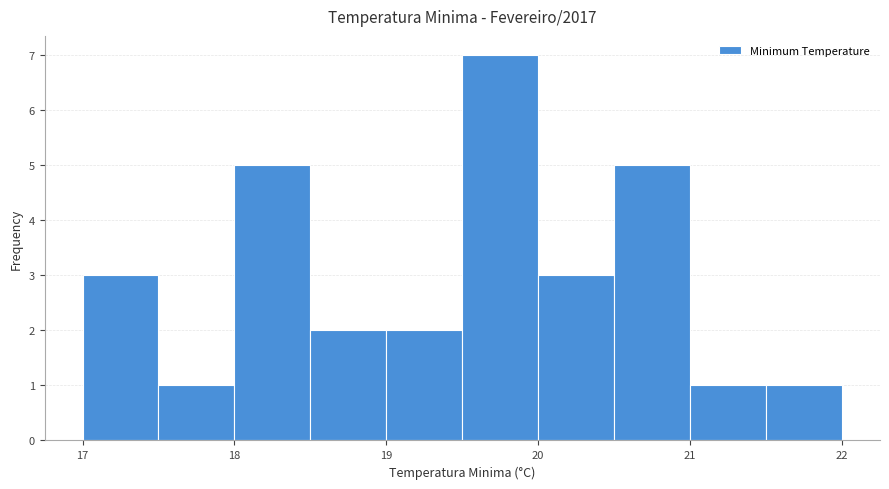

Reading left to right, list every bar in this chart as the range it spans on the x-axis followed by its height. The values are not printed on the chart, so give them approximately, as read against the axis.

17.0 to 17.5: 3
17.5 to 18.0: 1
18.0 to 18.5: 5
18.5 to 19.0: 2
19.0 to 19.5: 2
19.5 to 20.0: 7
20.0 to 20.5: 3
20.5 to 21.0: 5
21.0 to 21.5: 1
21.5 to 22.0: 1